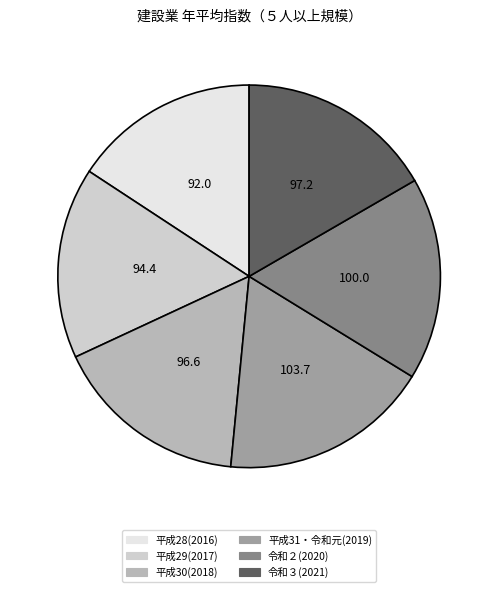

What is the ratio of the value at 平成29(2017) to the value at 平成30(2018)?

1.0